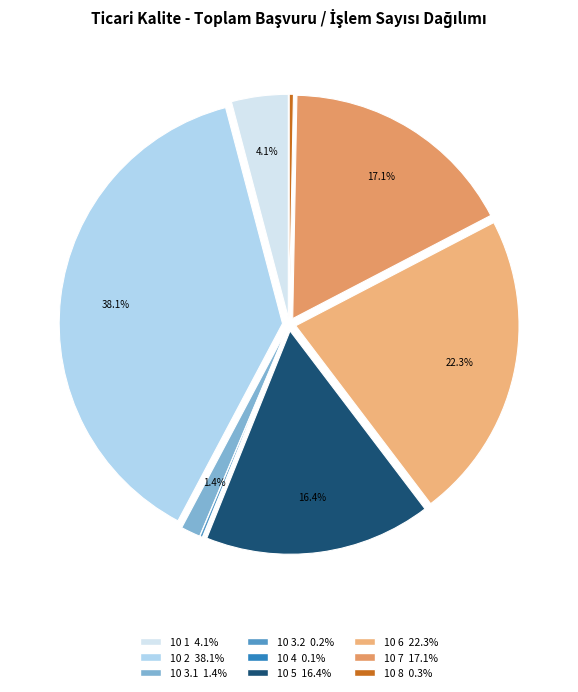

Does 10 3.1 represent more than half of the total?

No